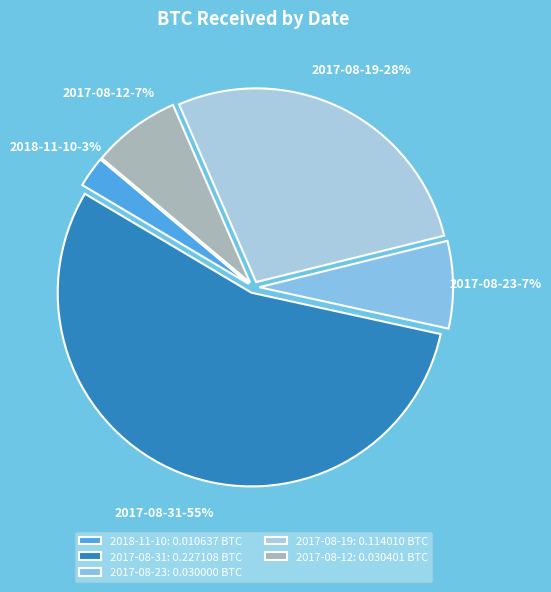

How many slices are in this pie chart?

5